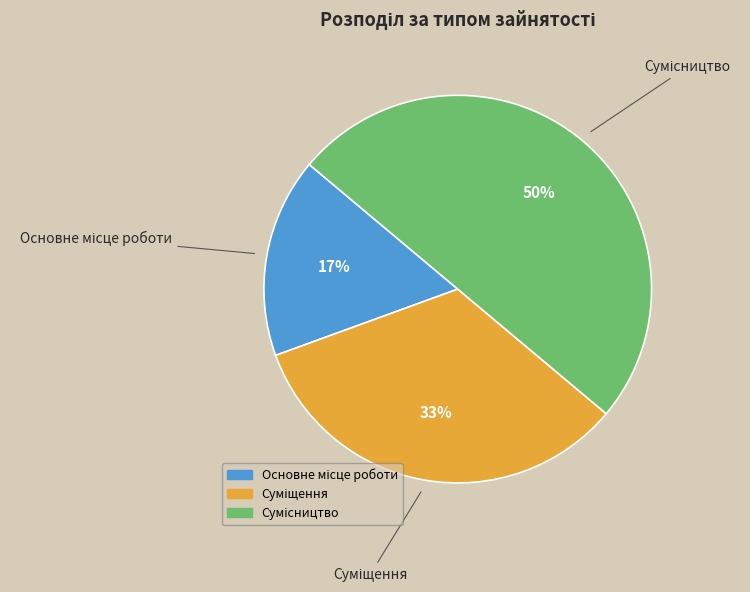

To the nearest percent, what is the average slice percentage?

33%